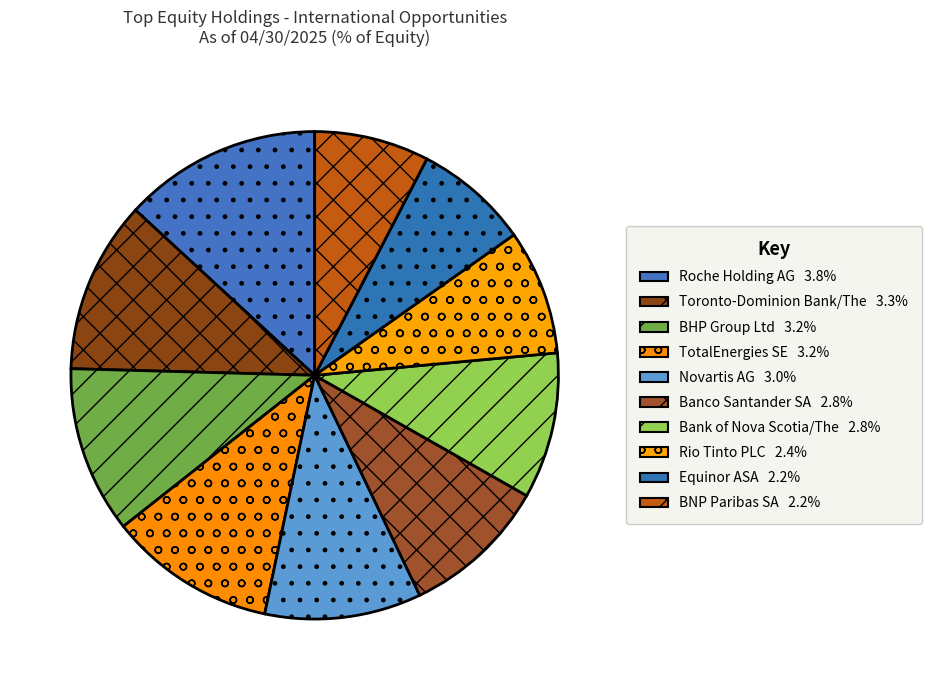

Count the number of slices in the pie.

10